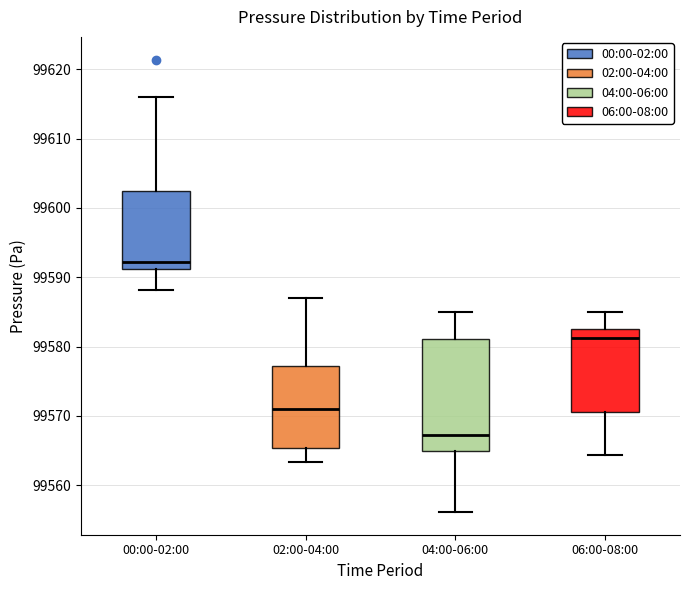

Reading left to right, transcribe this box plot: for each box, give where its median line is, the range the box spans, and where its two whiskers end, as read against the y-axis. The values are not printed on the chart, so give them approximately, as read against the axis.

00:00-02:00: median 99592, box 99591 to 99602, whiskers 99588 to 99616
02:00-04:00: median 99571, box 99565 to 99577, whiskers 99563 to 99587
04:00-06:00: median 99567, box 99565 to 99581, whiskers 99556 to 99585
06:00-08:00: median 99581, box 99571 to 99582, whiskers 99564 to 99585